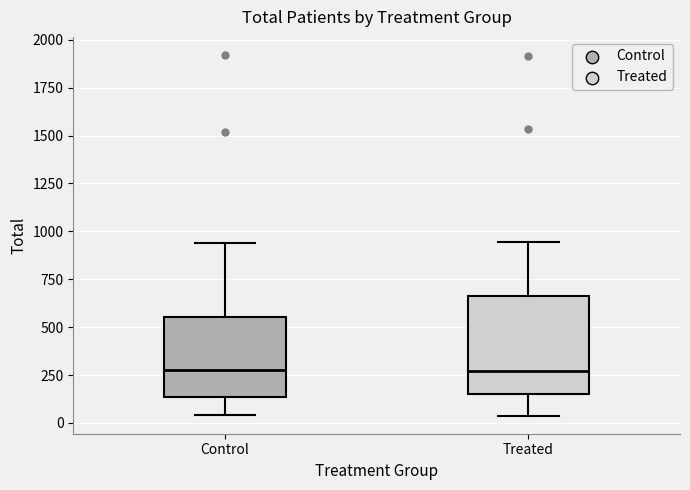

Reading left to right, read every box against the y-axis: the position of its median line, the range the box covers, and the ends of its whiskers. The values are not printed on the chart, so give them approximately, as read against the axis.

Control: median 250, box 150 to 550, whiskers 50 to 950
Treated: median 250, box 150 to 650, whiskers 50 to 950